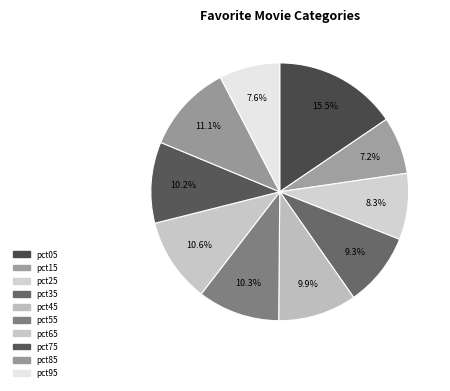

Combined, what portion of the pie is pct15 and pct75?

17.4%